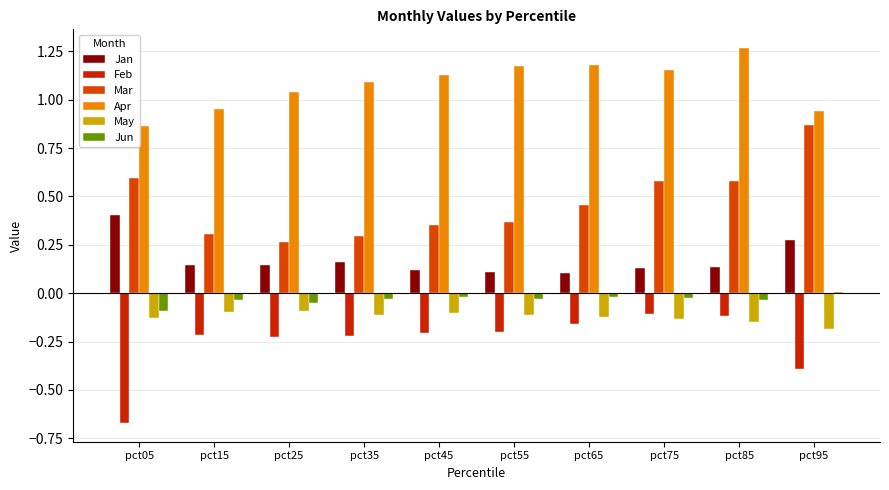

Which series has the largest range (max minus min)?

Mar